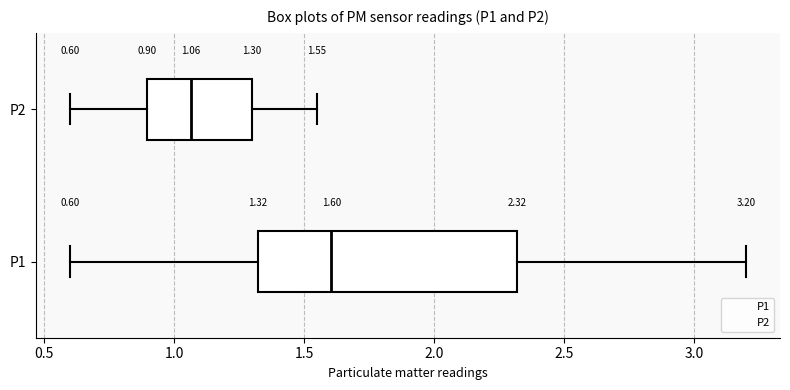

Which box's median line is the furthest to the right?

P1